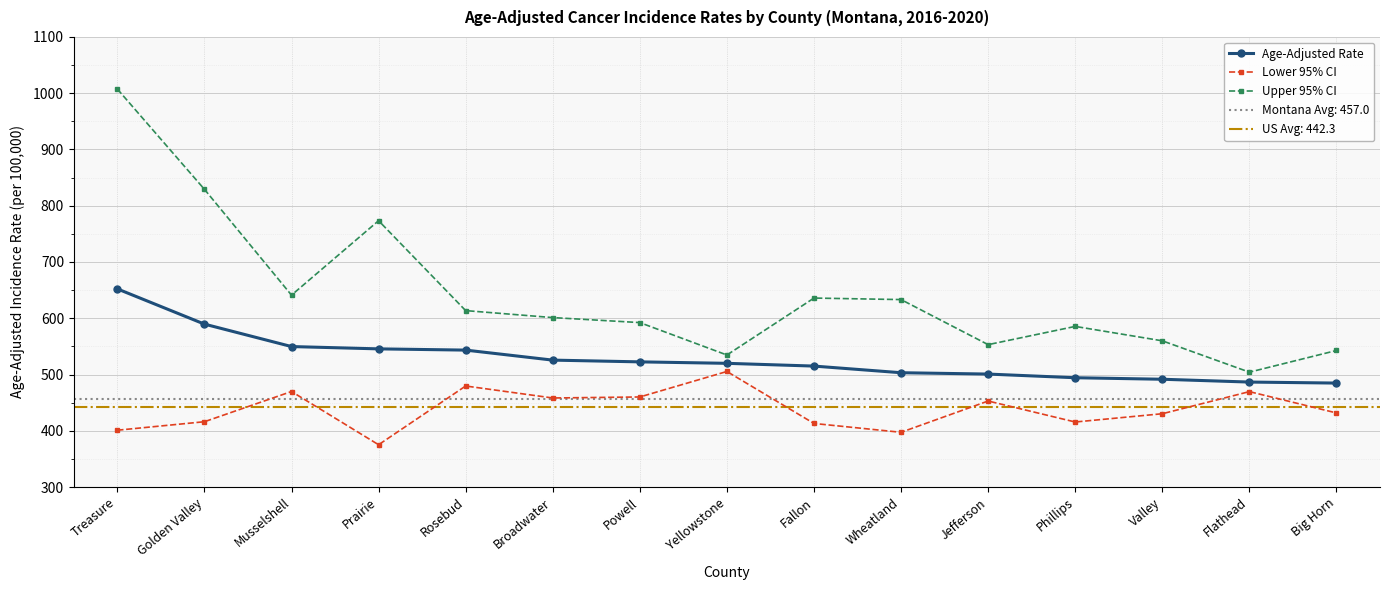

The value of Upper 95% CI at Fallon is 635.9. True or false?

True